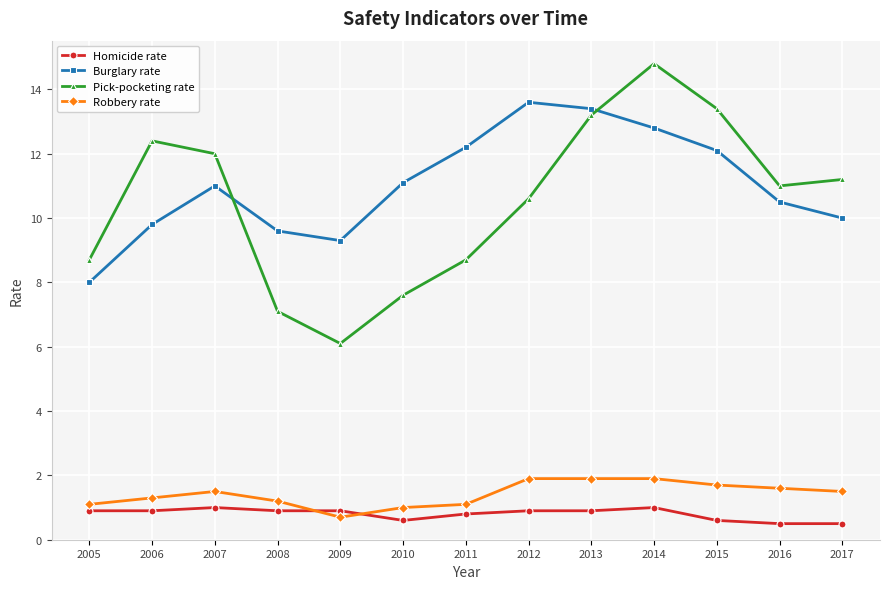

How many times do Burglary rate and Pick-pocketing rate cross each other?

2